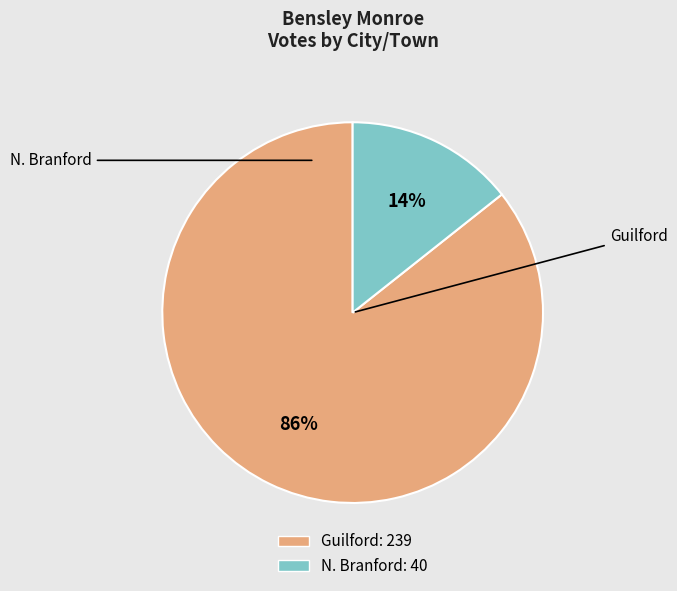

Which slice is the smallest?

N. Branford